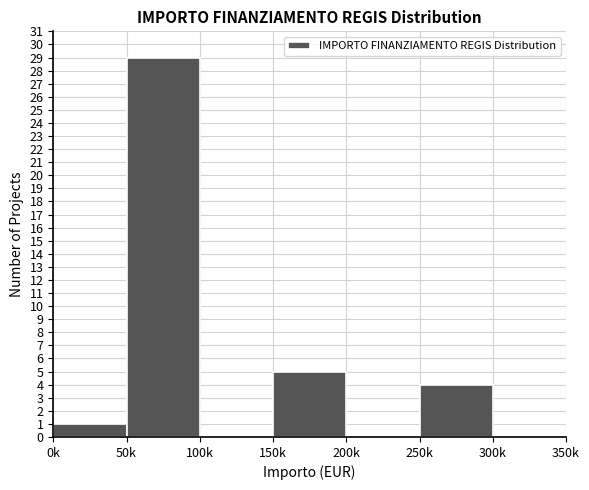

Reading left to right, what are all the values shown in this chart?

0k=1	50k=29	100k=0	150k=5	200k=0	250k=4	300k=0